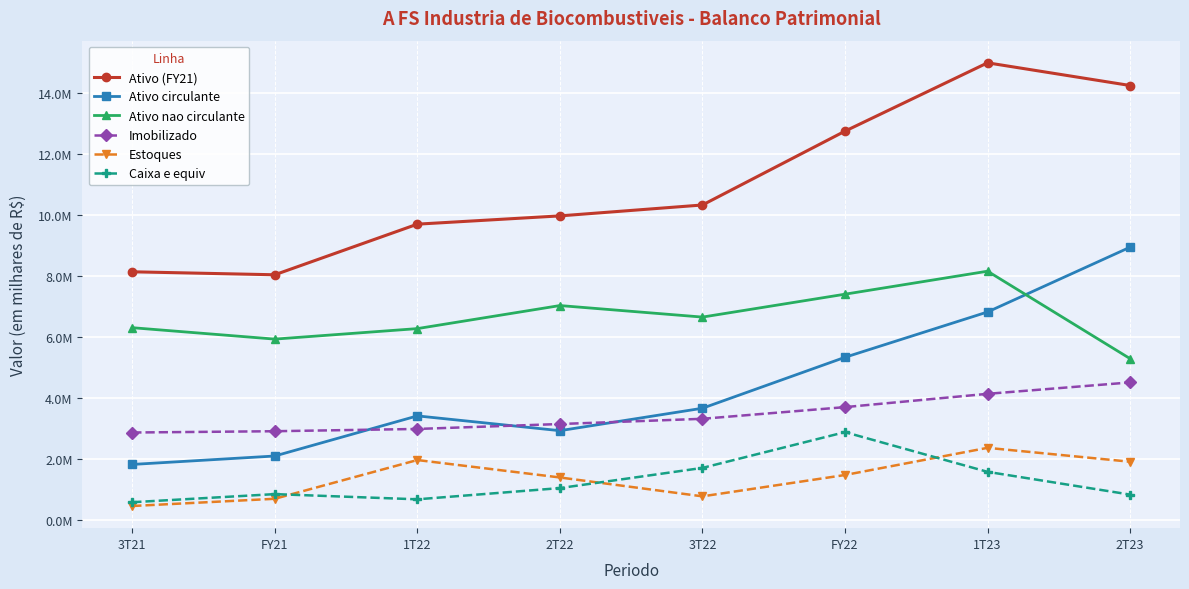

What are all the series names shown in the legend?

Ativo (FY21), Ativo circulante, Ativo nao circulante, Imobilizado, Estoques, Caixa e equiv